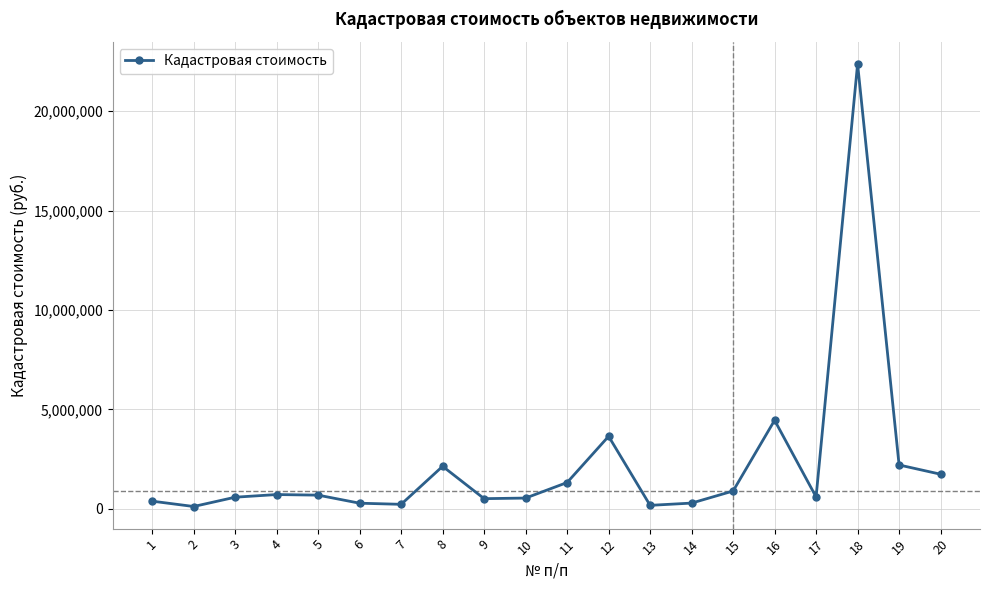

What is the difference between the maximum and minimum values?

22263713.8